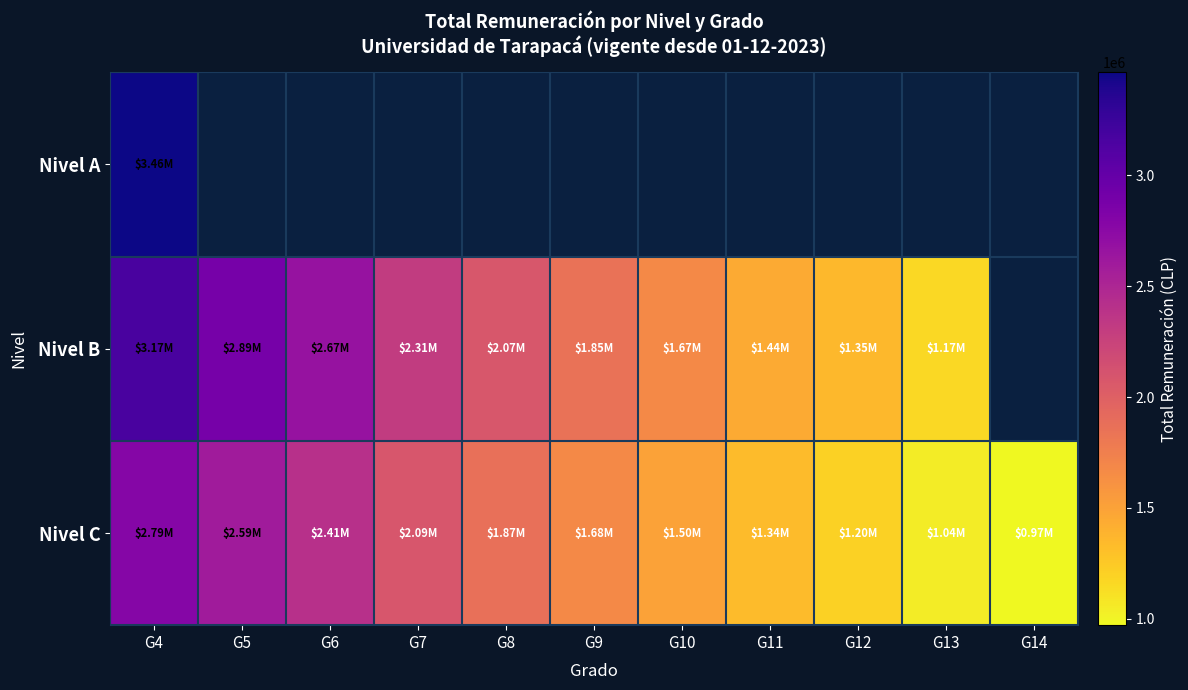

What is the lowest value of the Nivel A series?

3463550.2